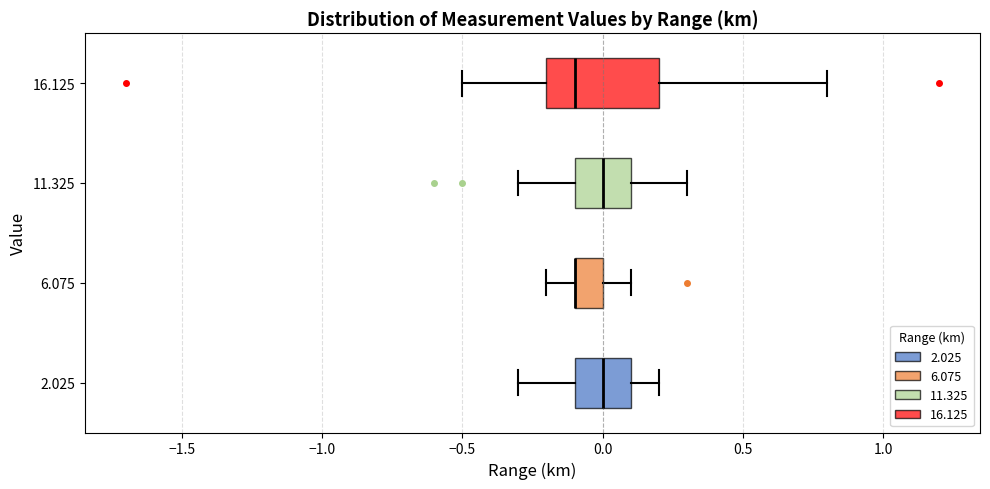

Reading bottom to top, transcribe this box plot: for each box, give where its median line is, the range the box spans, and where its two whiskers end, as read against the x-axis. The values are not printed on the chart, so give them approximately, as read against the axis.

2.025: median 0.0, box -0.1 to 0.1, whiskers -0.3 to 0.2
6.075: median -0.1 (drawn on the box's left edge), box -0.1 to 0.0, whiskers -0.2 to 0.1
11.325: median 0.0, box -0.1 to 0.1, whiskers -0.3 to 0.3
16.125: median -0.1, box -0.2 to 0.2, whiskers -0.5 to 0.8